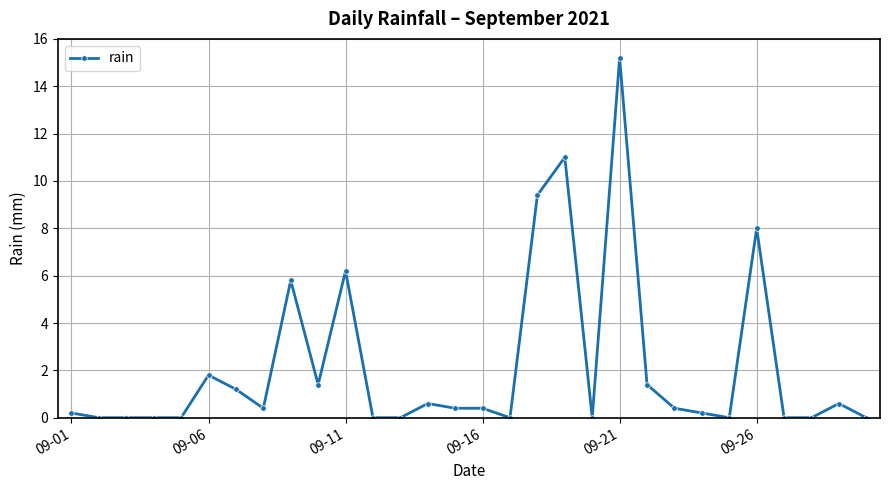

What is the maximum value shown in the chart?

15.2